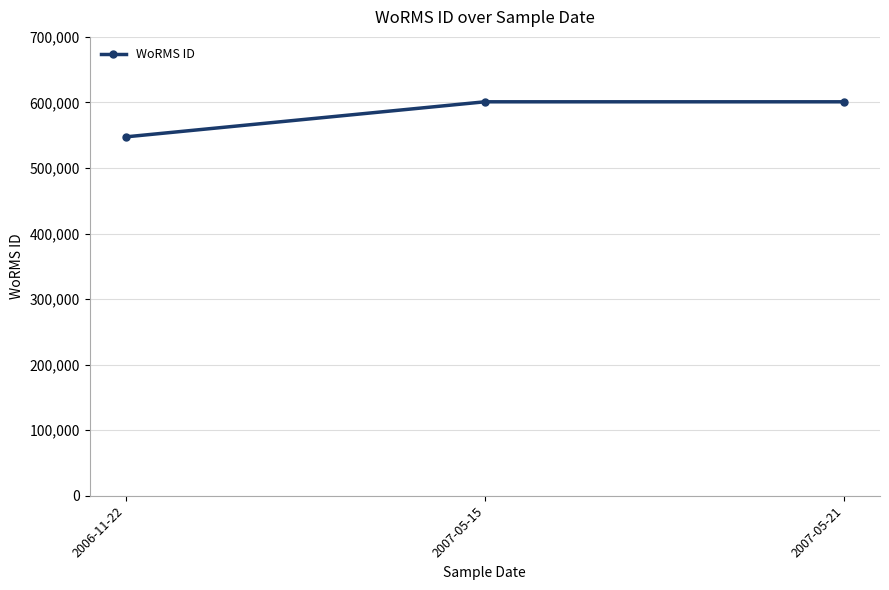

What is the label of the 2nd point from the left?

2007-05-15